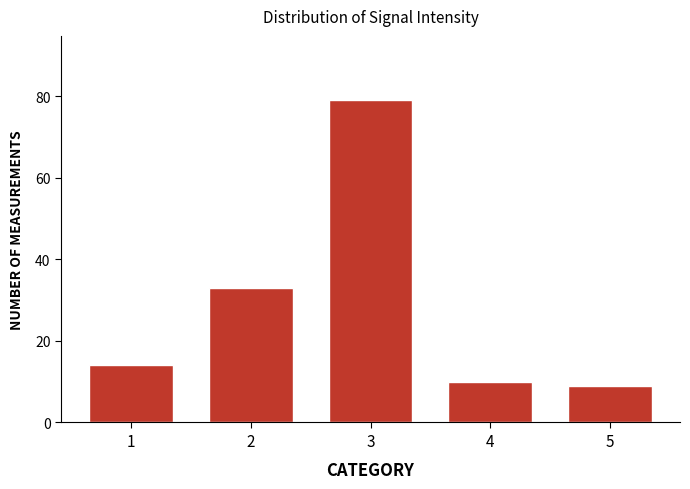

Reading right to left, what are all the values shown in this chart?

5=9	4=10	3=79	2=33	1=14